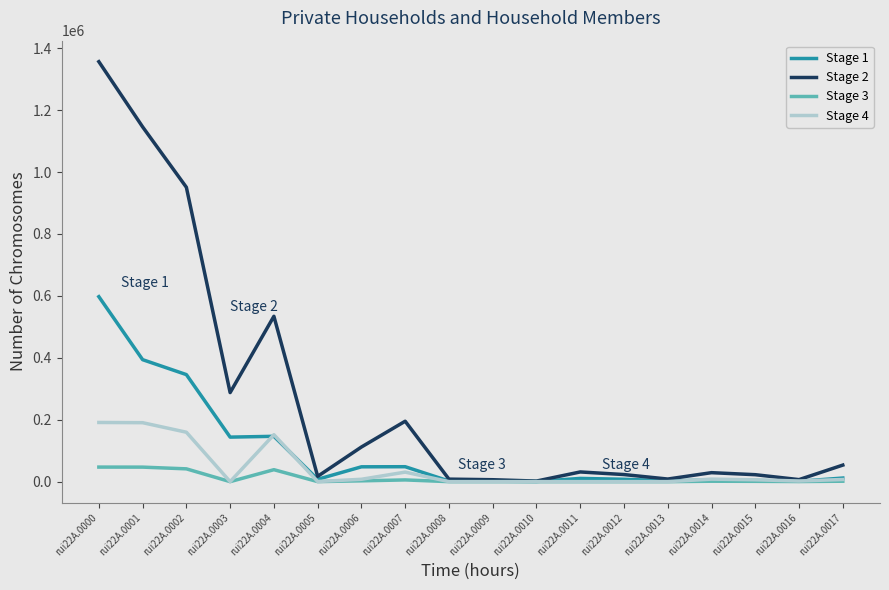

List the series in order of their peak value, lowest first.

Stage 3, Stage 4, Stage 1, Stage 2